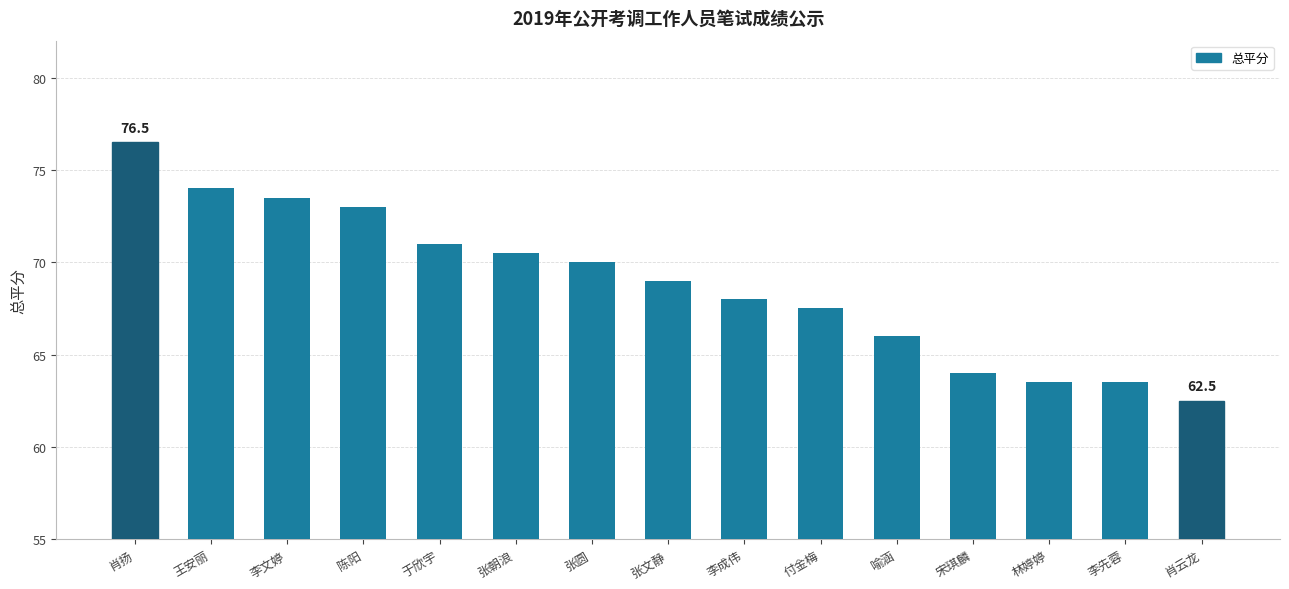

What position from the right is 肖云龙?

1